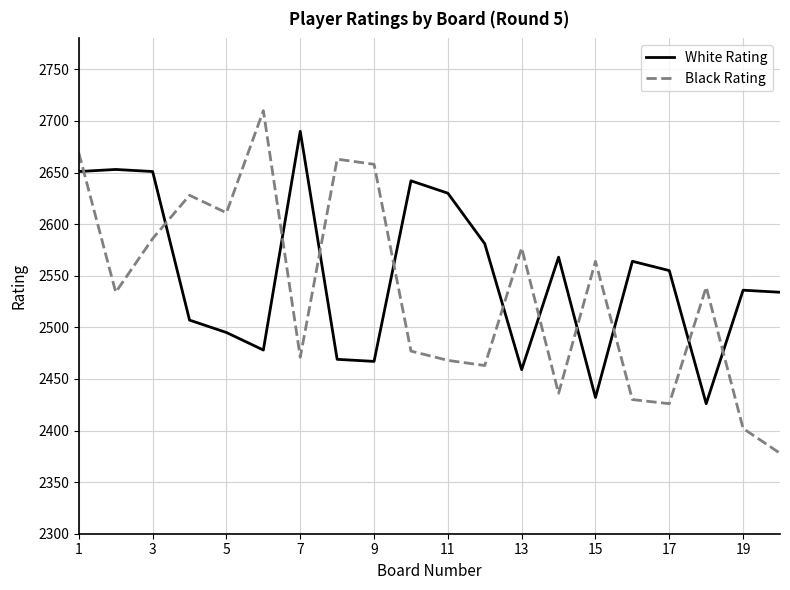

What is the difference between the maximum and minimum values in the White Rating series?

264